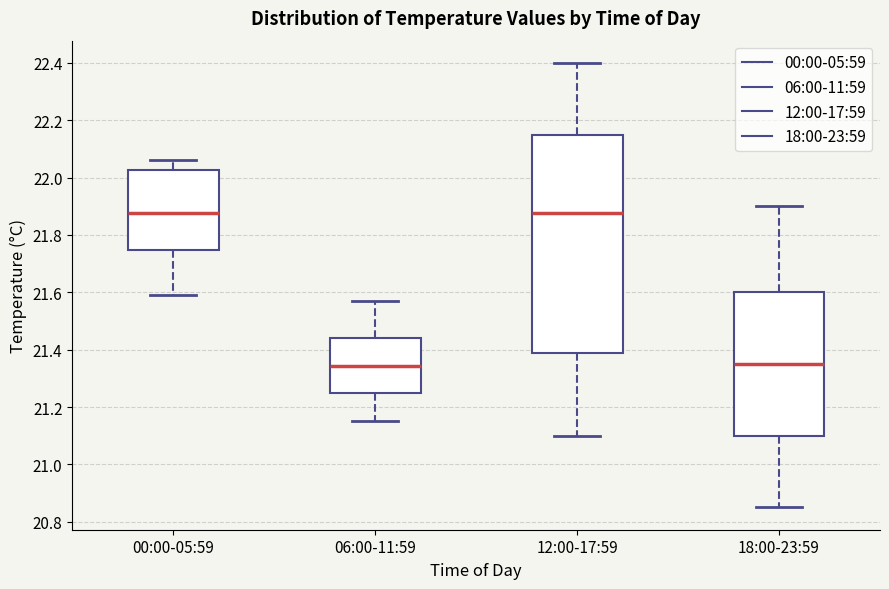

Which box is the tallest, from its lower edge to its upper edge?

12:00-17:59